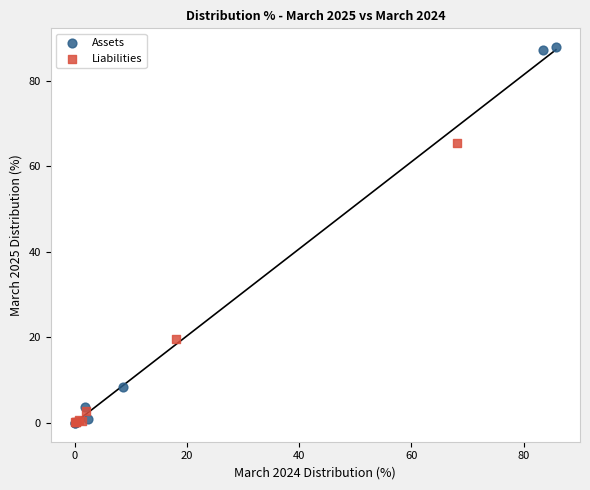

Which series has the largest Y range (max minus min)?

Assets